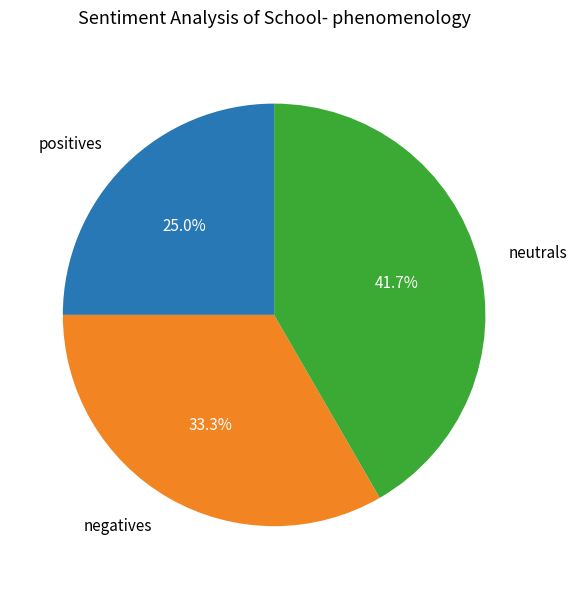

Rank the categories by value from lowest to highest.

positives, negatives, neutrals